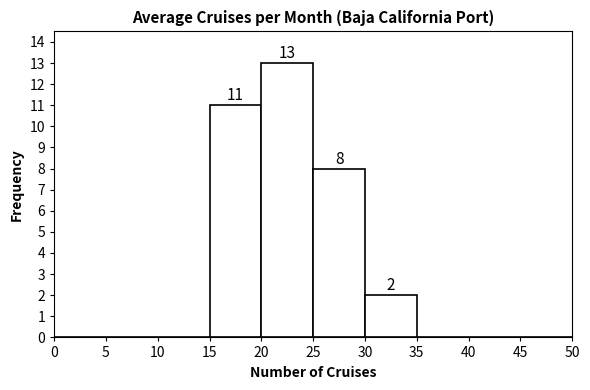

Which range on the x-axis has the tallest bar?

20 to 25